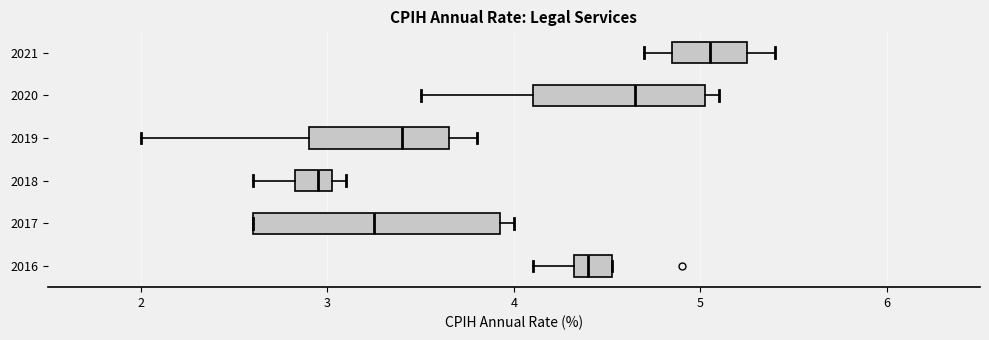

Which box's median line is the furthest to the right?

2021